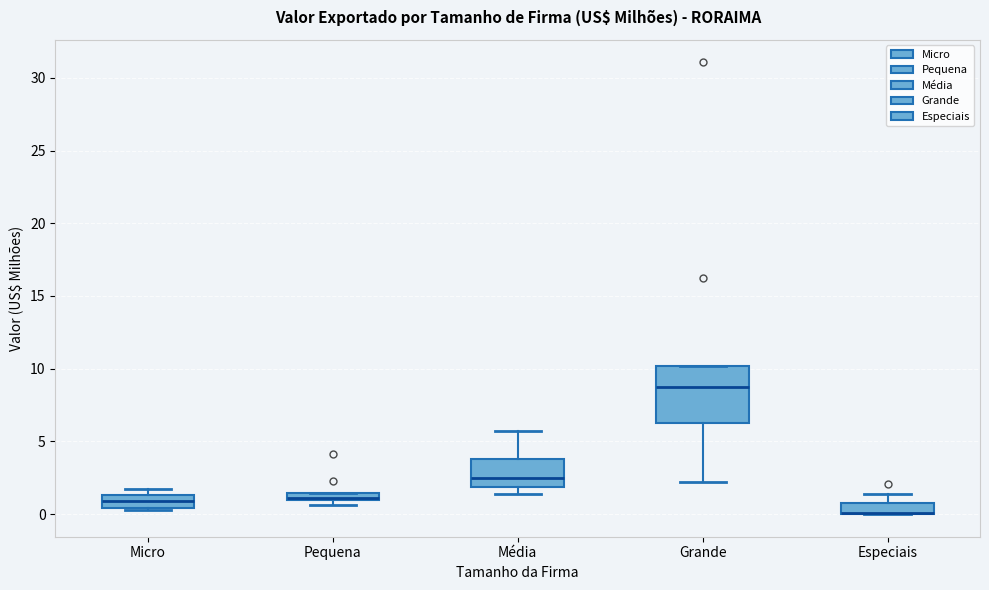

Comparing the boxes themselves (not the whiskers), which one is the tallest?

Grande